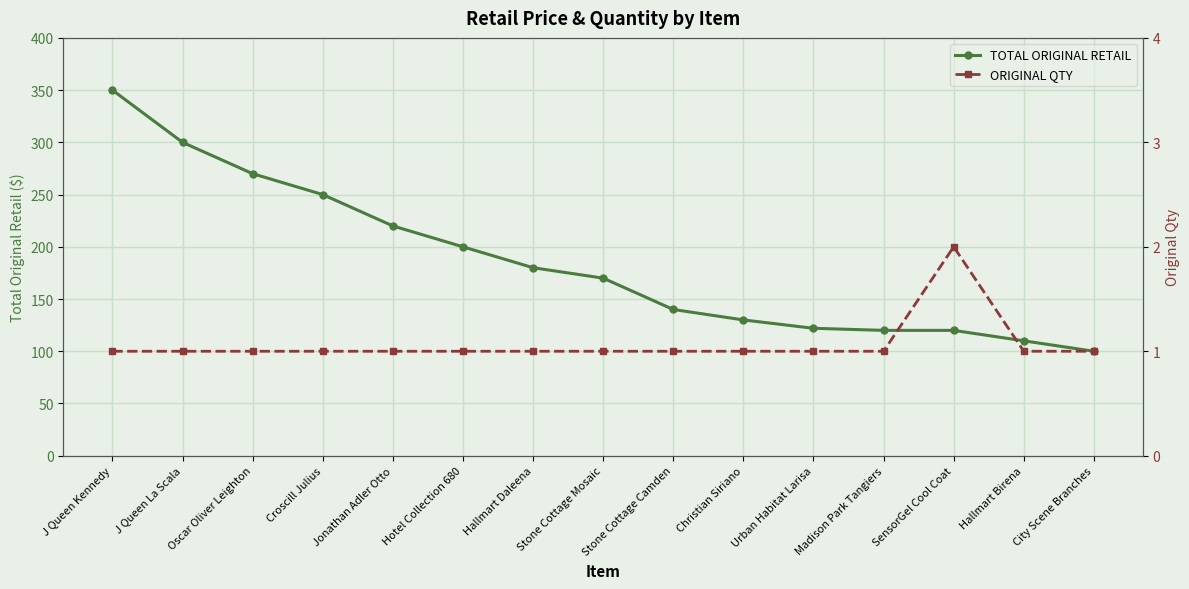

How many ORIGINAL QTY values are between 1 and 2?

15